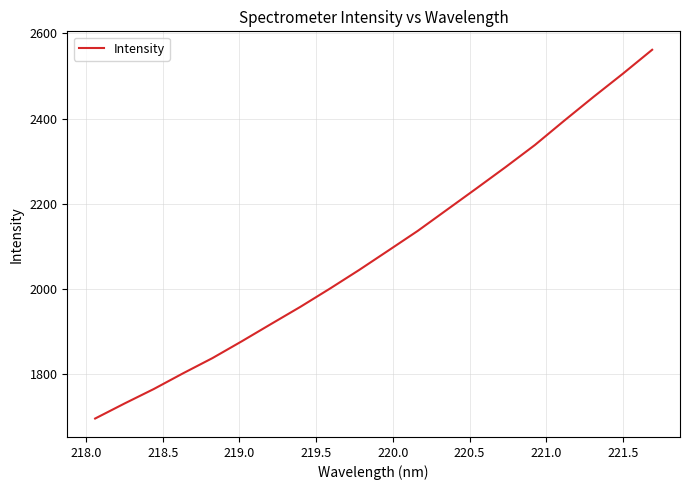

What is the minimum value shown in the chart?

1696.3